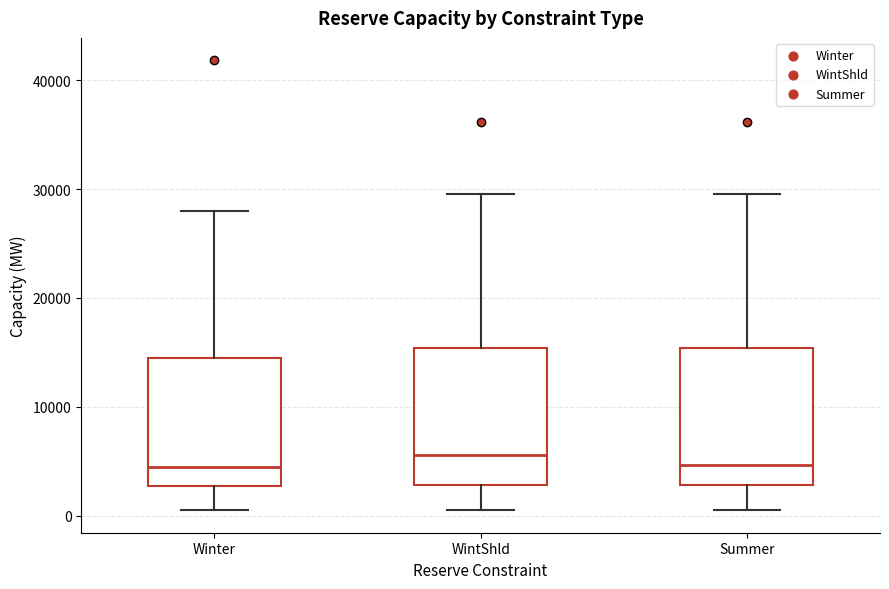

Where does the median line of the box for Summer sit on the y-axis? The values are not printed on the chart, so give them approximately, as read against the axis.

5000